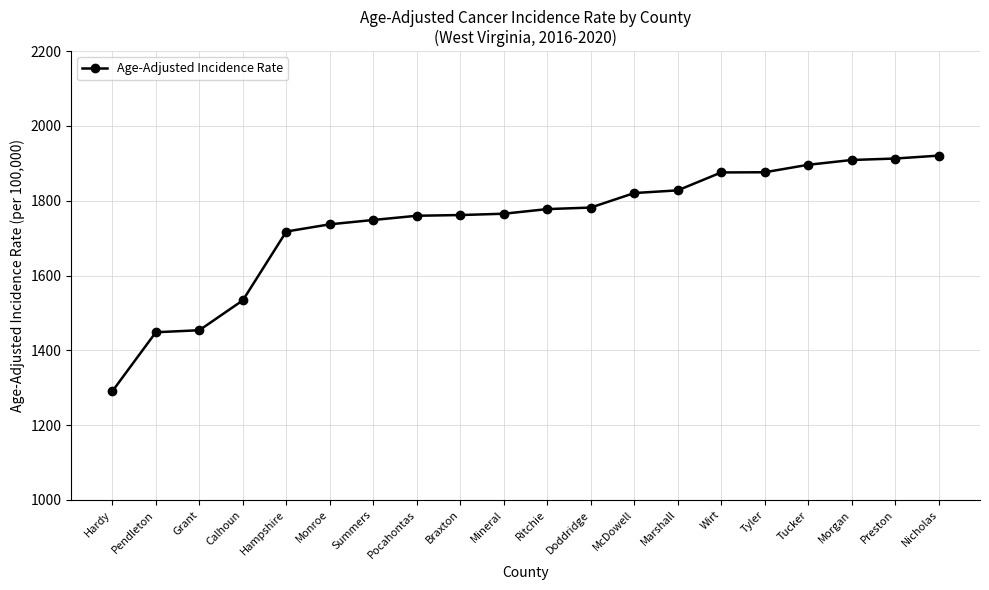

What is the minimum value shown in the chart?

1290.8